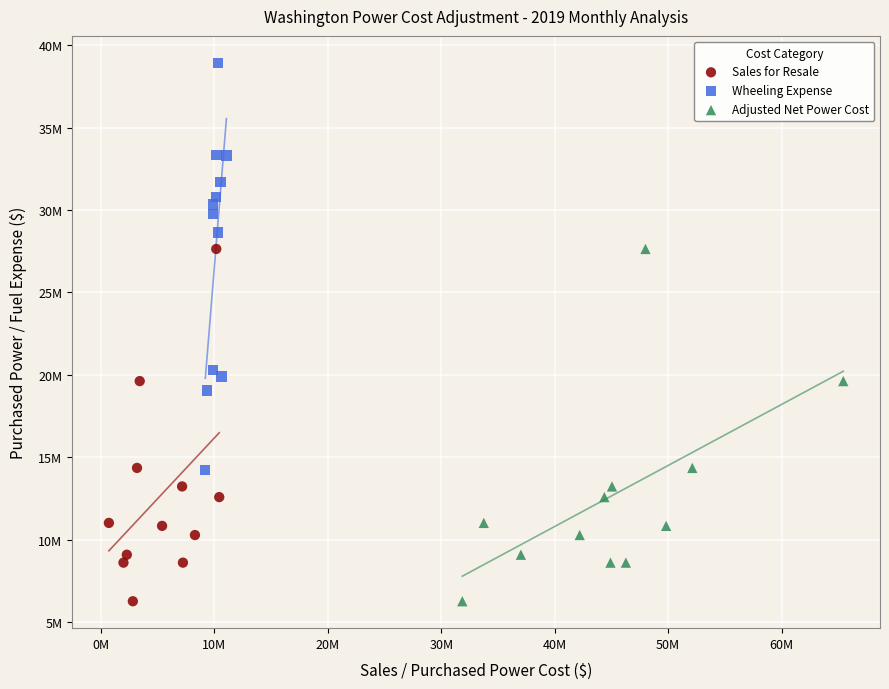

Which series contains the highest Y value?

Wheeling Expense